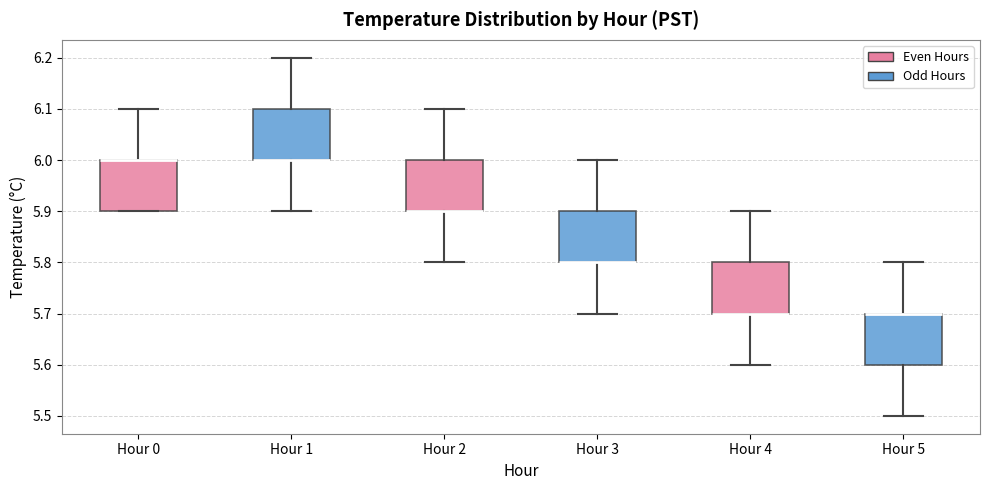

Where is the upper edge of the box for Hour 3 on the y-axis? The values are not printed on the chart, so give them approximately, as read against the axis.

5.9